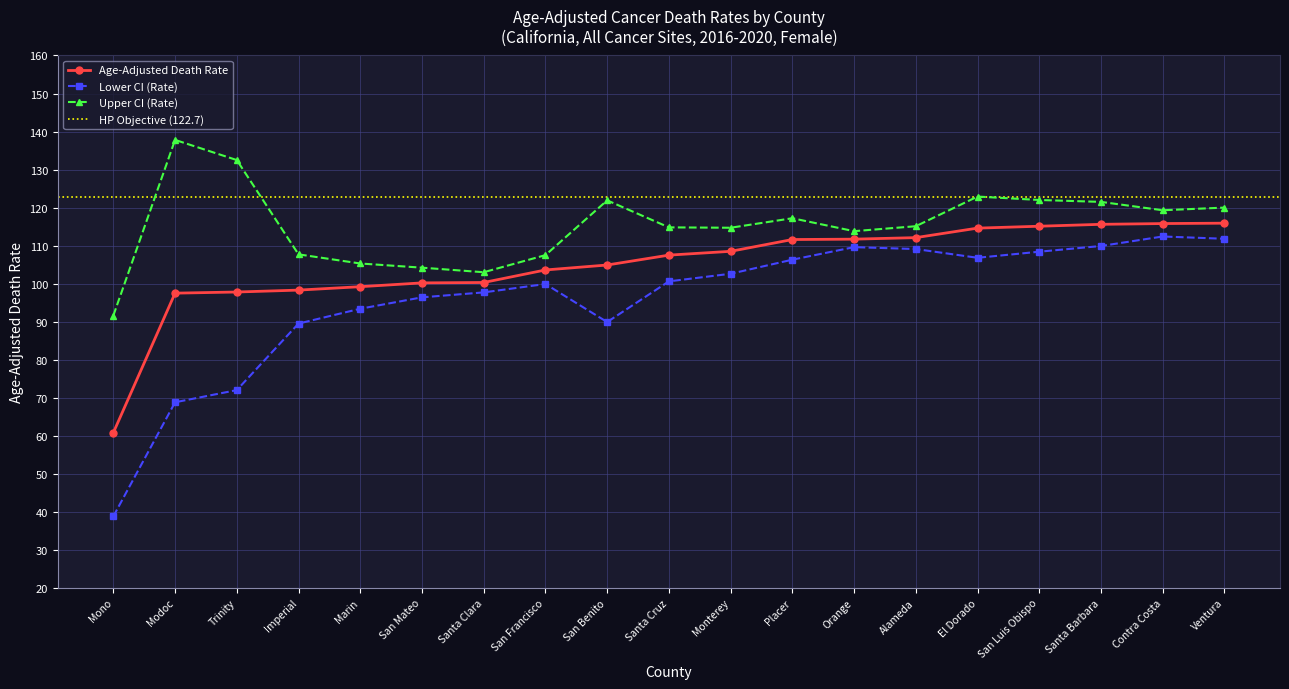

Reading left to right, what are all the values shown in this chart?

Age-Adjusted Death Rate: 60.8	97.5	97.8	98.3	99.2	100.2	100.3	103.6	104.9	107.5	108.5	111.6	111.7	112.1	114.6	115.1	115.6	115.8	115.9
Lower CI (Rate): 38.8	68.8	72.0	89.5	93.4	96.4	97.7	99.9	89.9	100.6	102.6	106.3	109.6	109.1	106.8	108.4	109.9	112.4	111.8
Upper CI (Rate): 91.6	137.8	132.5	107.7	105.3	104.2	103.0	107.5	121.9	114.8	114.7	117.2	113.8	115.1	122.9	122.0	121.5	119.3	120.0